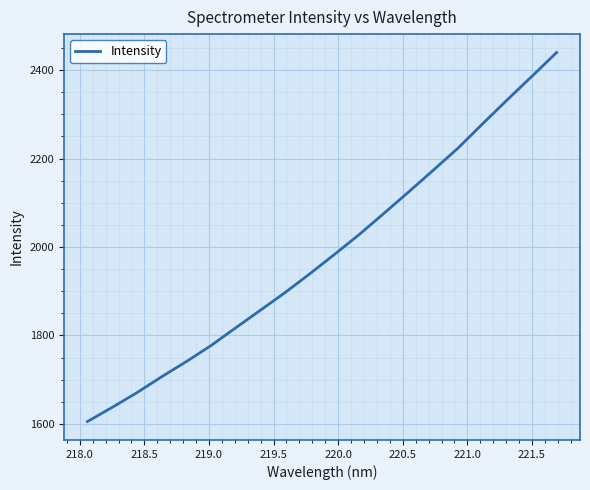

What is the smallest value displayed?

1605.5